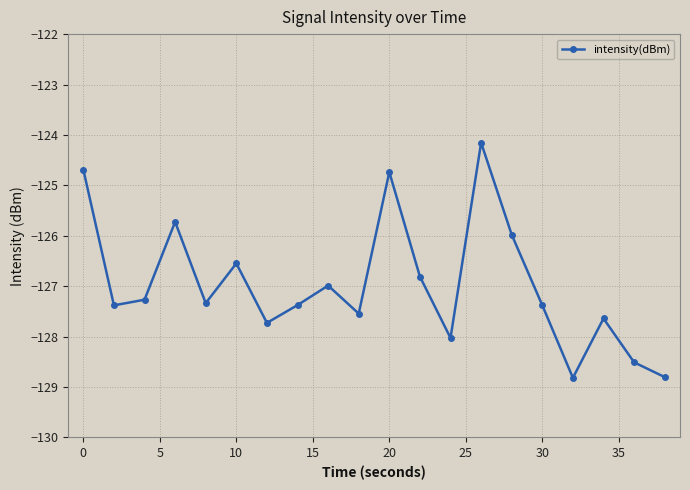

What is the difference between the maximum and minimum values?

4.7